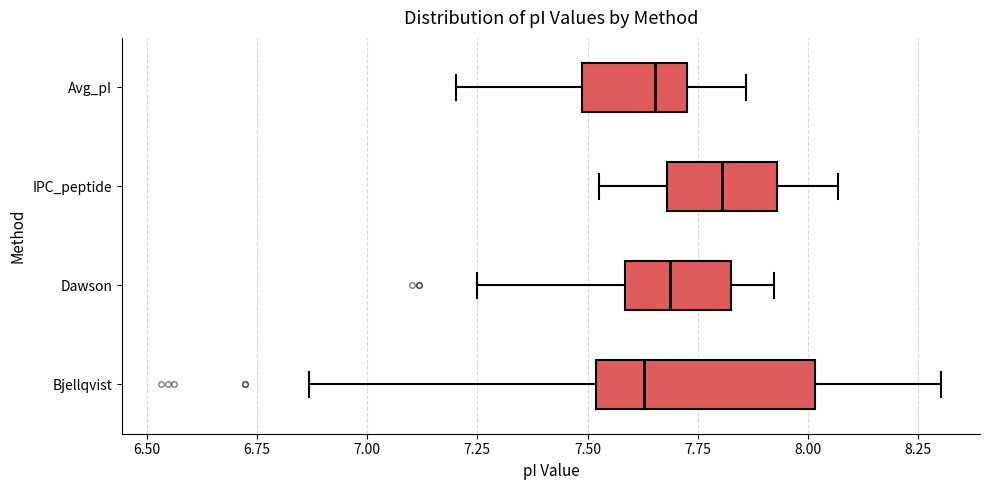

Reading bottom to top, read every box against the x-axis: the position of its median line, the range the box covers, and the ends of its whiskers. The values are not printed on the chart, so give them approximately, as read against the axis.

Bjellqvist: median 7.65, box 7.50 to 8.00, whiskers 6.85 to 8.30
Dawson: median 7.70, box 7.60 to 7.85, whiskers 7.25 to 7.90
IPC_peptide: median 7.80, box 7.70 to 7.95, whiskers 7.55 to 8.05
Avg_pI: median 7.65, box 7.50 to 7.75, whiskers 7.20 to 7.85